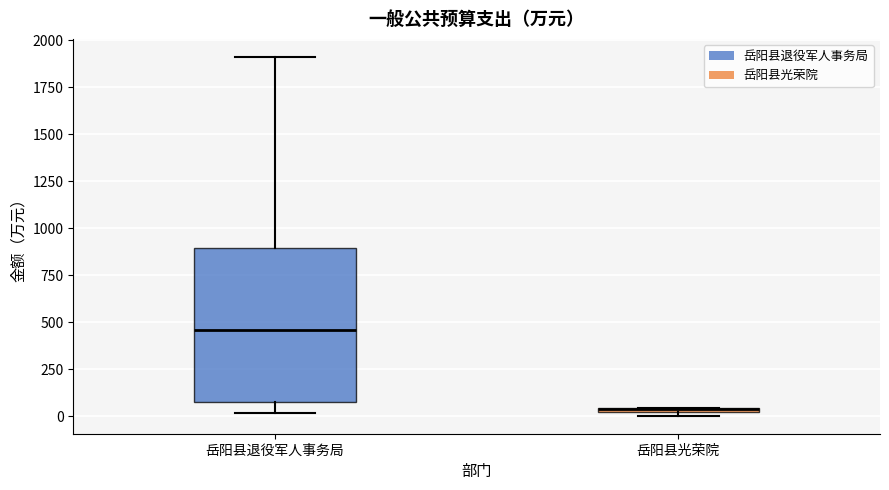

Comparing the boxes themselves (not the whiskers), which one is the tallest?

岳阳县退役军人事务局